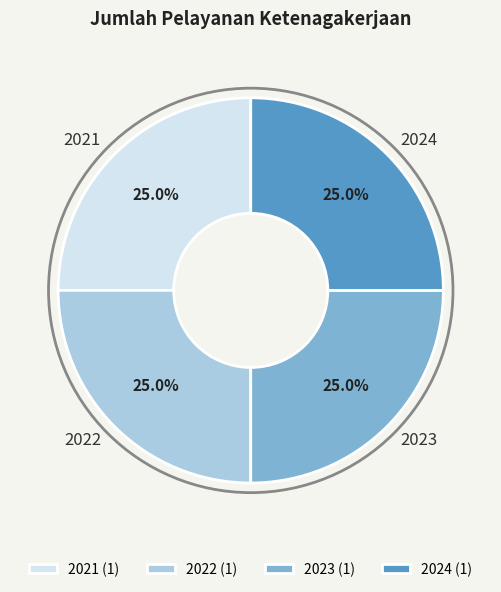

What is the ratio of the value at 2023 to the value at 2024?

1.0